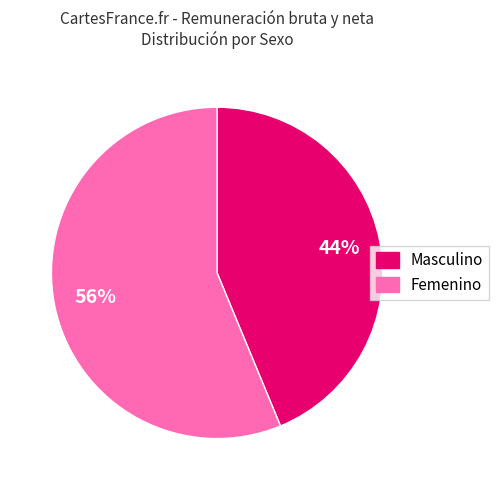

Which category has the biggest portion of the pie?

Femenino